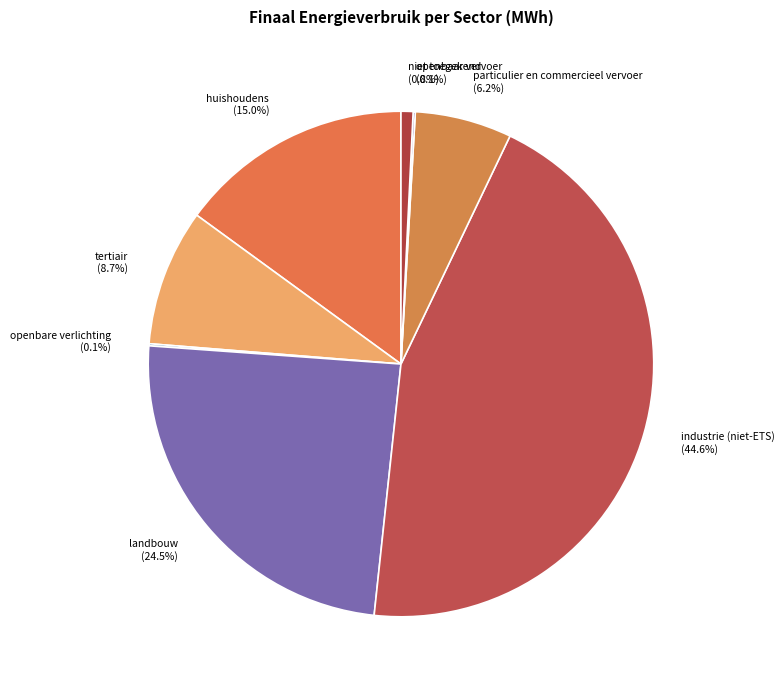

How much of the chart is everything except niet toegekend?

99.2%